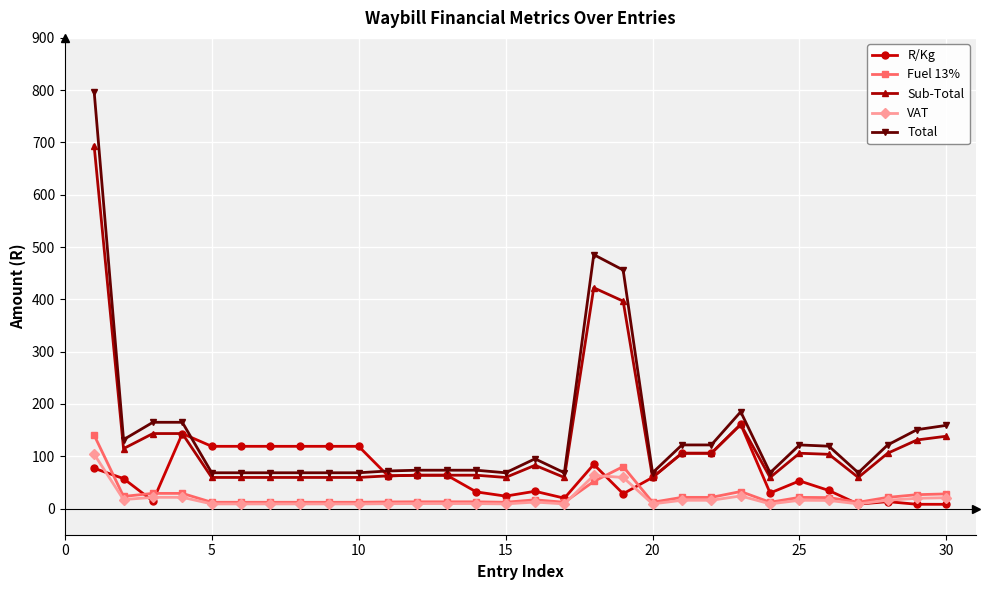

Which series has the largest range (max minus min)?

Total